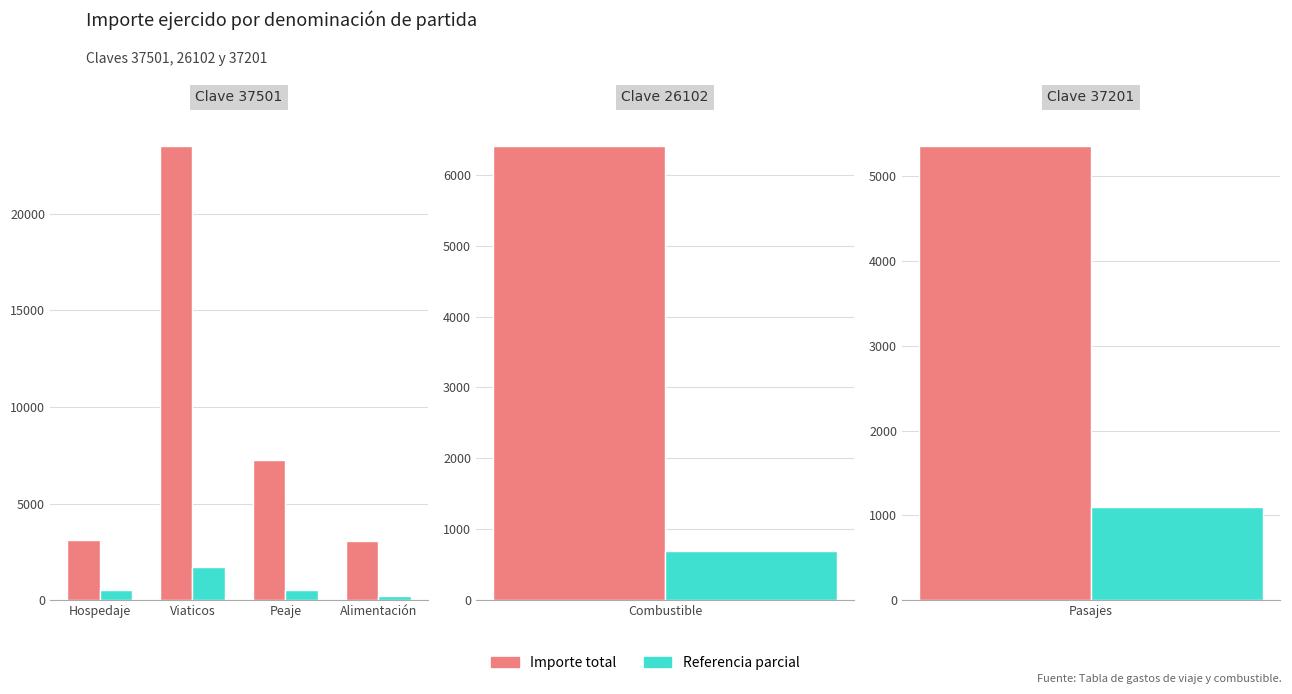

Which series changed the most between Hospedaje and Alimentación?

Referencia parcial